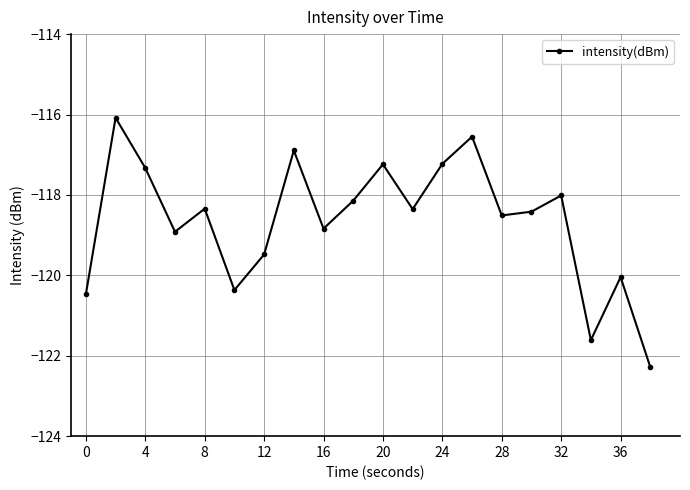

What is the value of the 11th point from the left?

-117.2